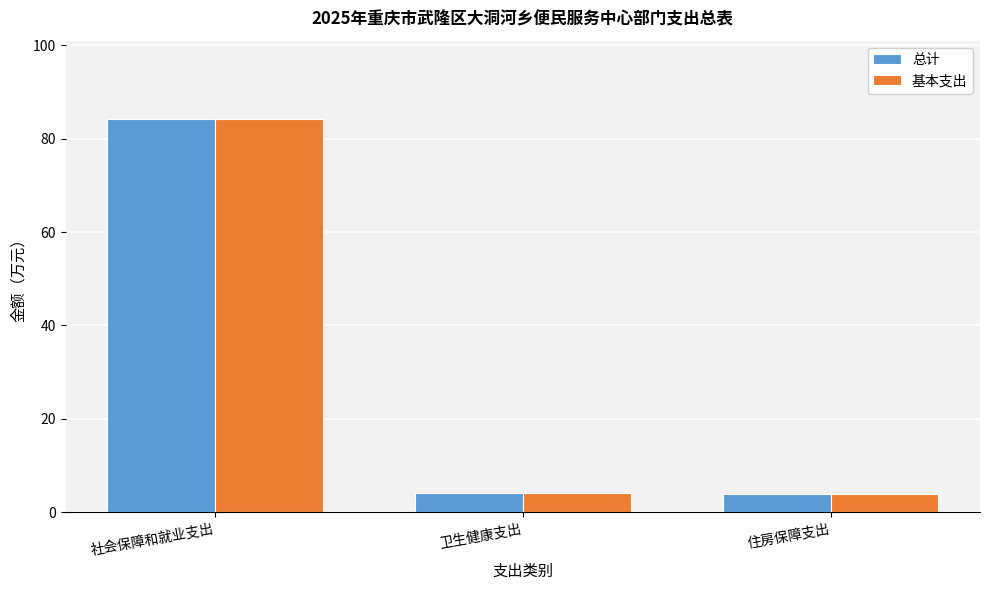

What is the label of the 2nd bar from the right?

卫生健康支出